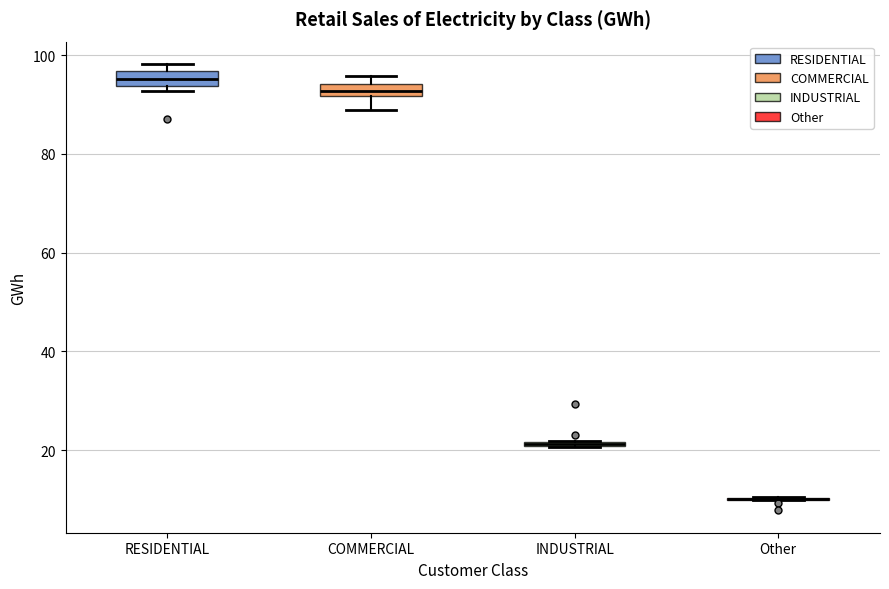

Where is the lower edge of the box for INDUSTRIAL on the y-axis? The values are not printed on the chart, so give them approximately, as read against the axis.

20